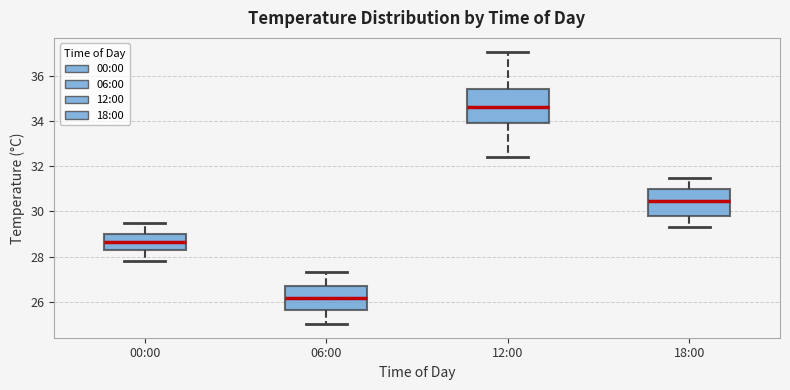

Where is the upper edge of the box for 12:00 on the y-axis? The values are not printed on the chart, so give them approximately, as read against the axis.

35.4